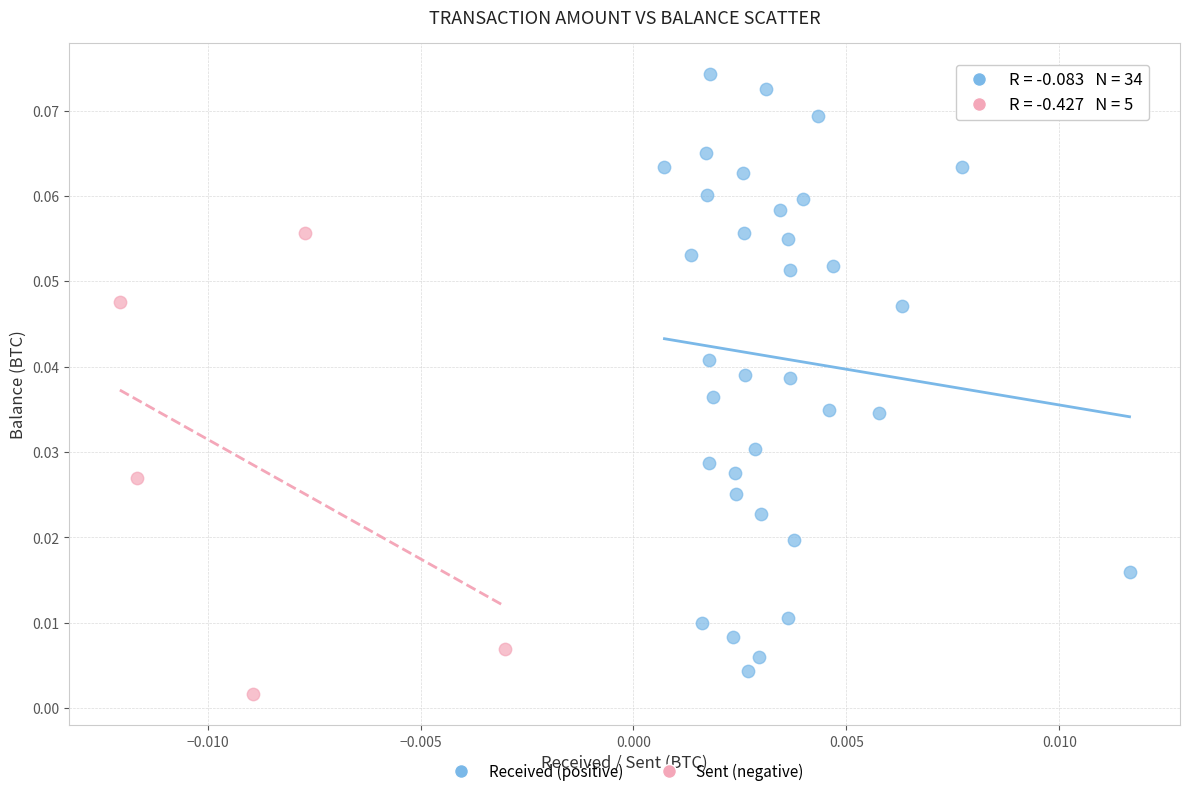

Which series contains the lowest Y value?

Sent (negative)